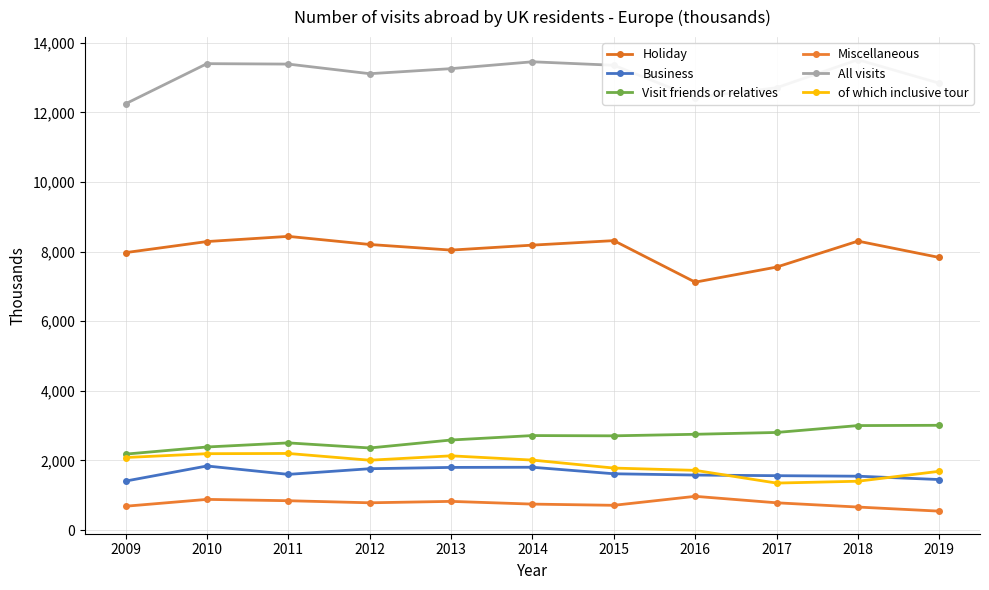

Which series changed the most between 2011 and 2016?

Holiday